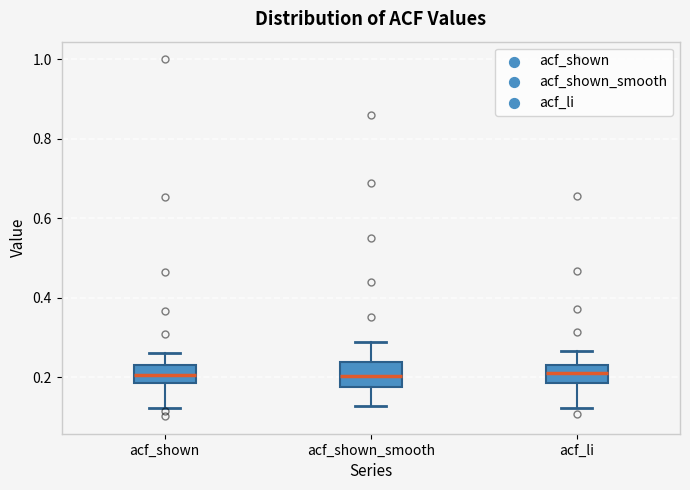

Where is the upper edge of the box for acf_shown_smooth on the y-axis? The values are not printed on the chart, so give them approximately, as read against the axis.

0.24